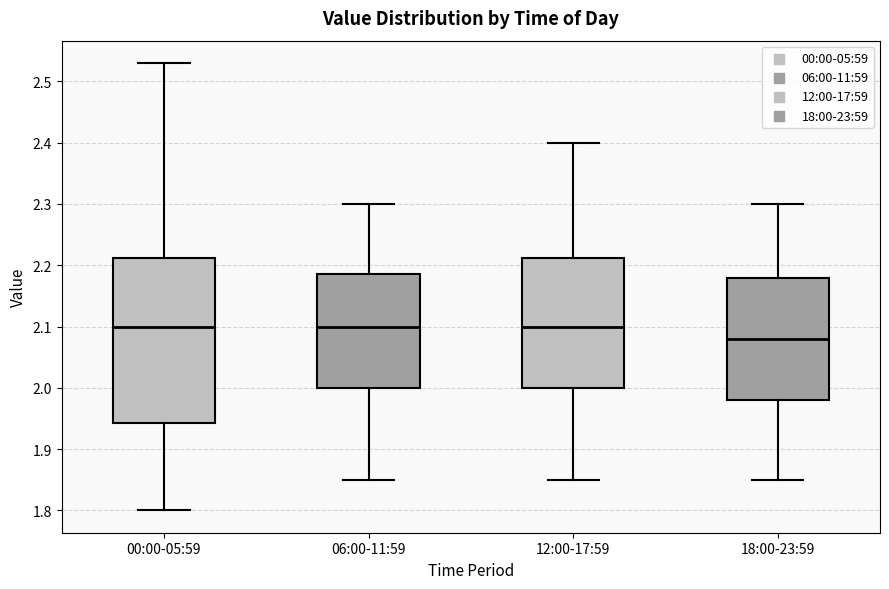

Which box is the tallest, from its lower edge to its upper edge?

00:00-05:59